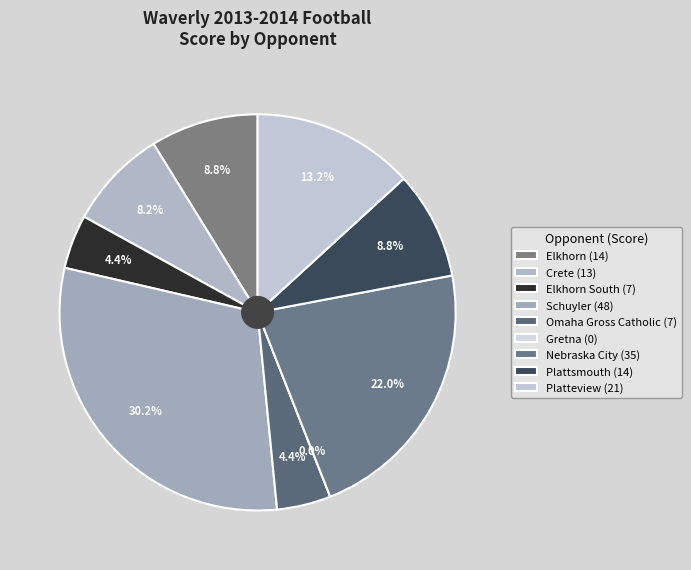

Which slice is the smallest?

Gretna